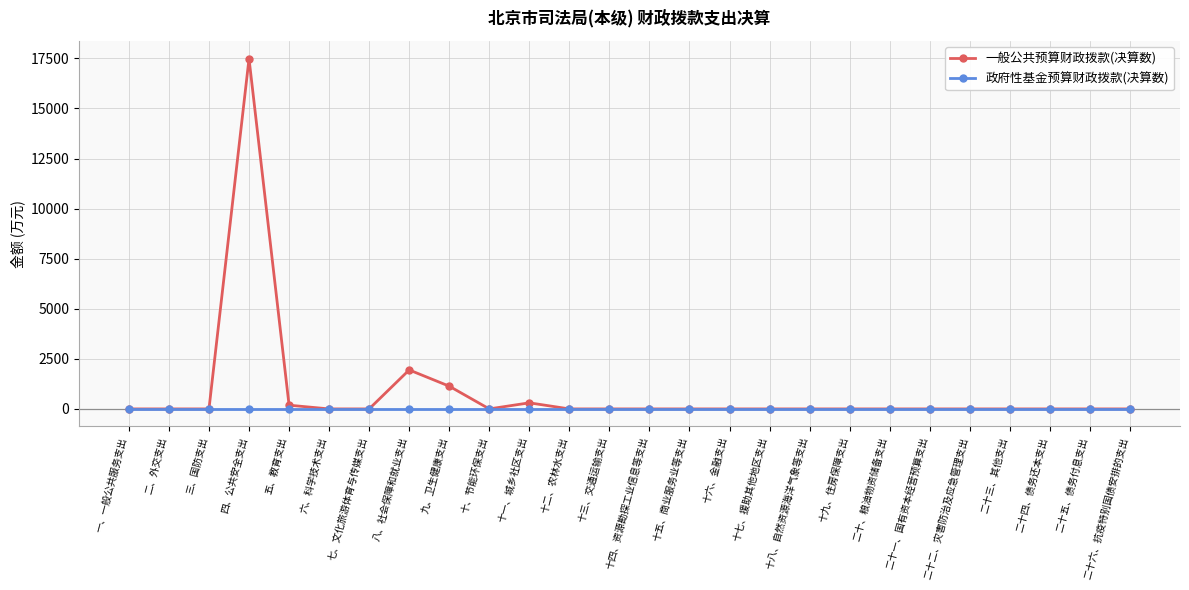

Count the number of data series in this chart.

2